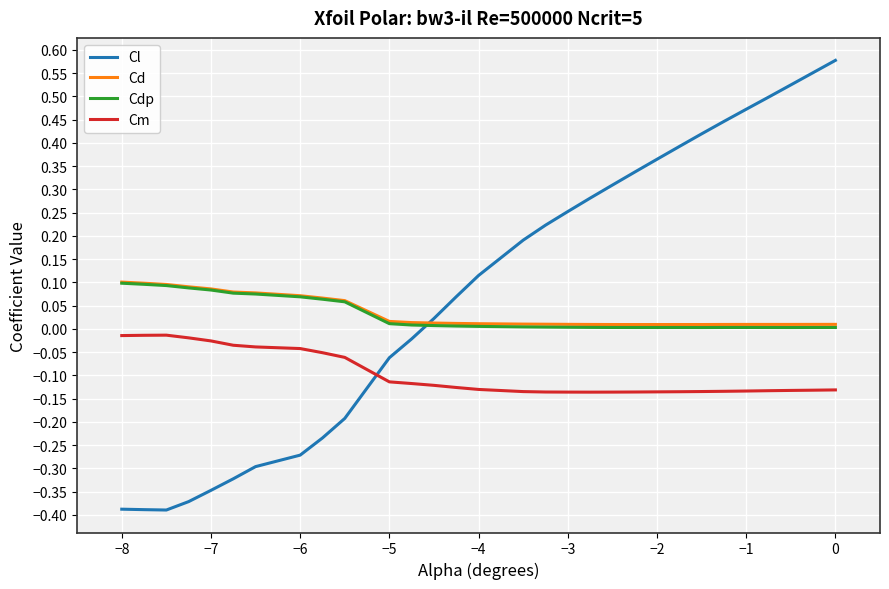

Does the chart have visible grid lines?

Yes